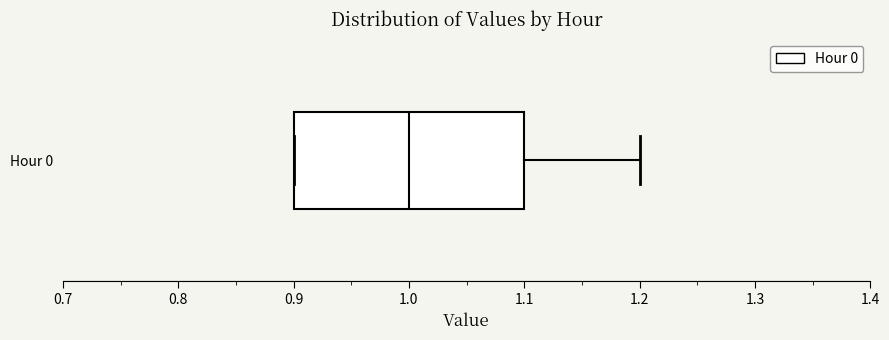

Transcribe this box plot: give where the median line is, the range the box spans, and where the two whiskers end, as read against the x-axis. The values are not printed on the chart, so give them approximately, as read against the axis.

median 1.0, box 0.9 to 1.1, whiskers 0.9 to 1.2